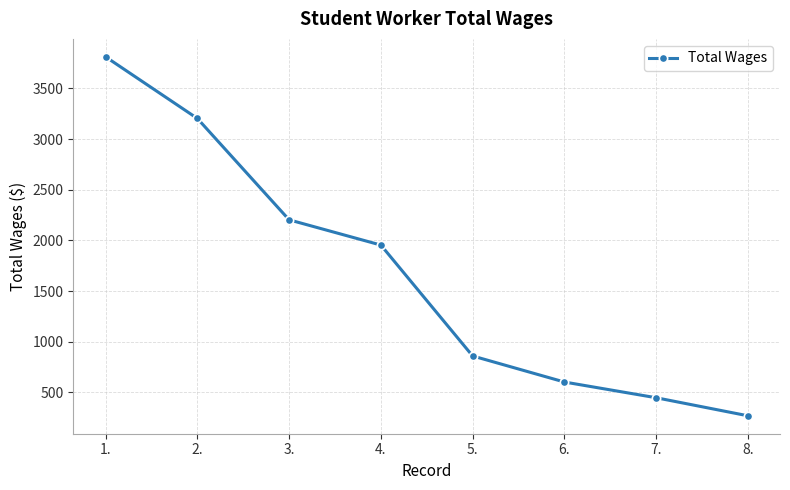

Reading left to right, list all the values displayed in this chart.

1.=3811	2.=3203	3.=2203	4.=1954	5.=860	6.=603	7.=448	8.=270